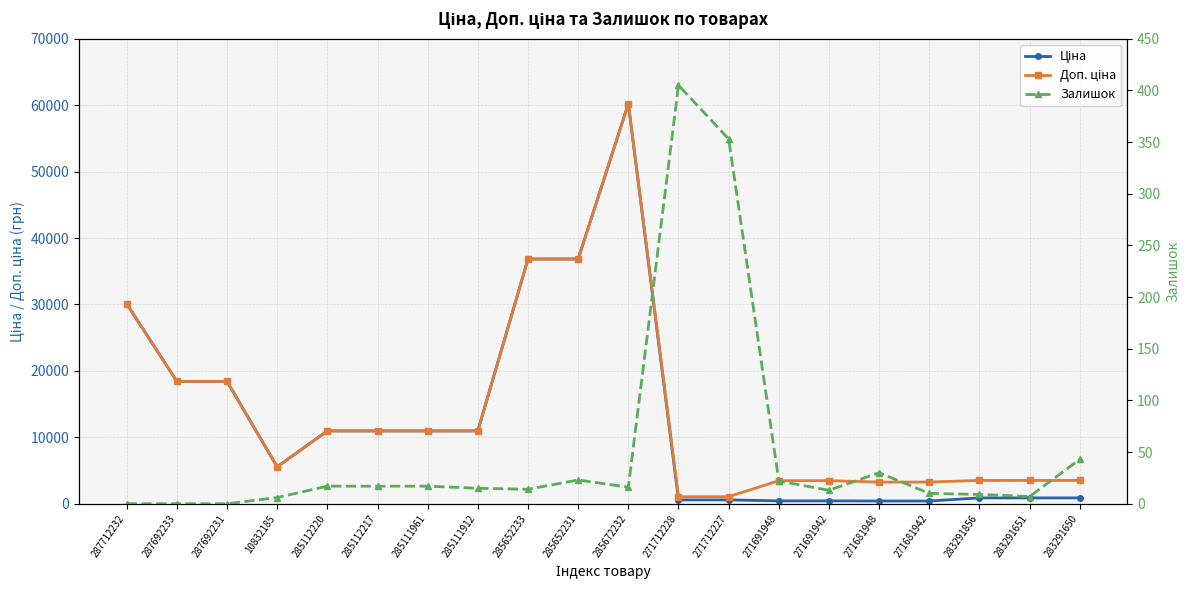

Reading left to right, extract all data points from this chart.

Ціна: 30102.8	18420.9	18420.9	5560.3	10964.4	10964.4	10964.4	10964.4	36841.8	36841.8	60205.6	578.1	578.1	434.3	434.3	408.2	408.2	878.0	878.0	878.0
Доп. ціна: 30102.8	18420.9	18420.9	5560.3	10964.4	10964.4	10964.4	10964.4	36841.8	36841.8	60205.6	1060.0	1060.0	3474.1	3474.1	3265.8	3265.8	3511.9	3511.9	3511.9
Залишок: 0.0	0.0	0.0	6.0	17.0	17.0	17.0	15.0	14.0	23.0	16.0	405.0	353.0	22.0	13.0	30.0	10.0	9.0	7.0	43.0